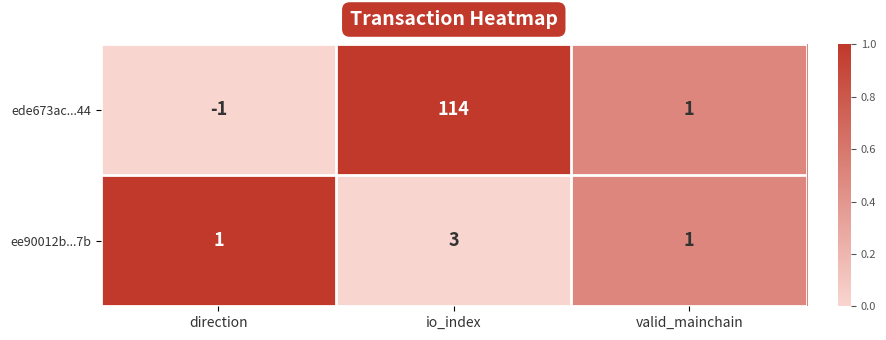

What is the spread (max minus min) of values at io_index?

111